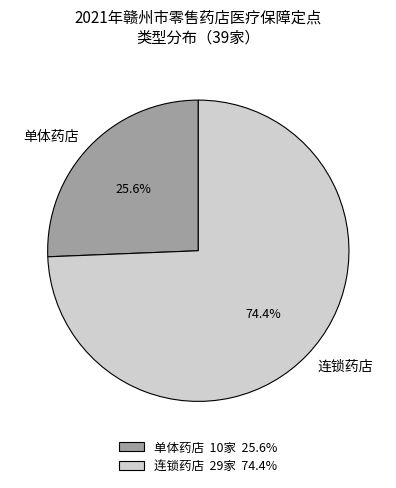

Which slice is the largest?

连锁药店